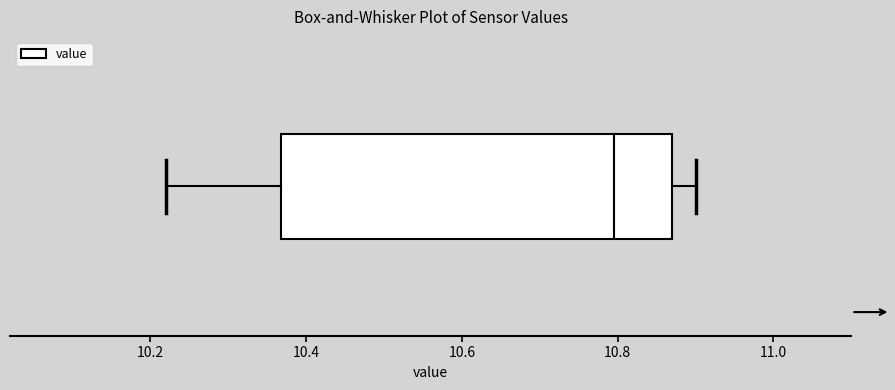

Transcribe this box plot: give where the median line is, the range the box spans, and where the two whiskers end, as read against the x-axis. The values are not printed on the chart, so give them approximately, as read against the axis.

median 10.80, box 10.36 to 10.88, whiskers 10.22 to 10.90